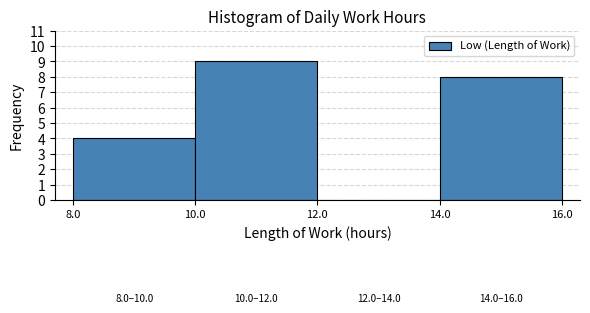

Which range on the x-axis has the tallest bar?

10.0 to 12.0